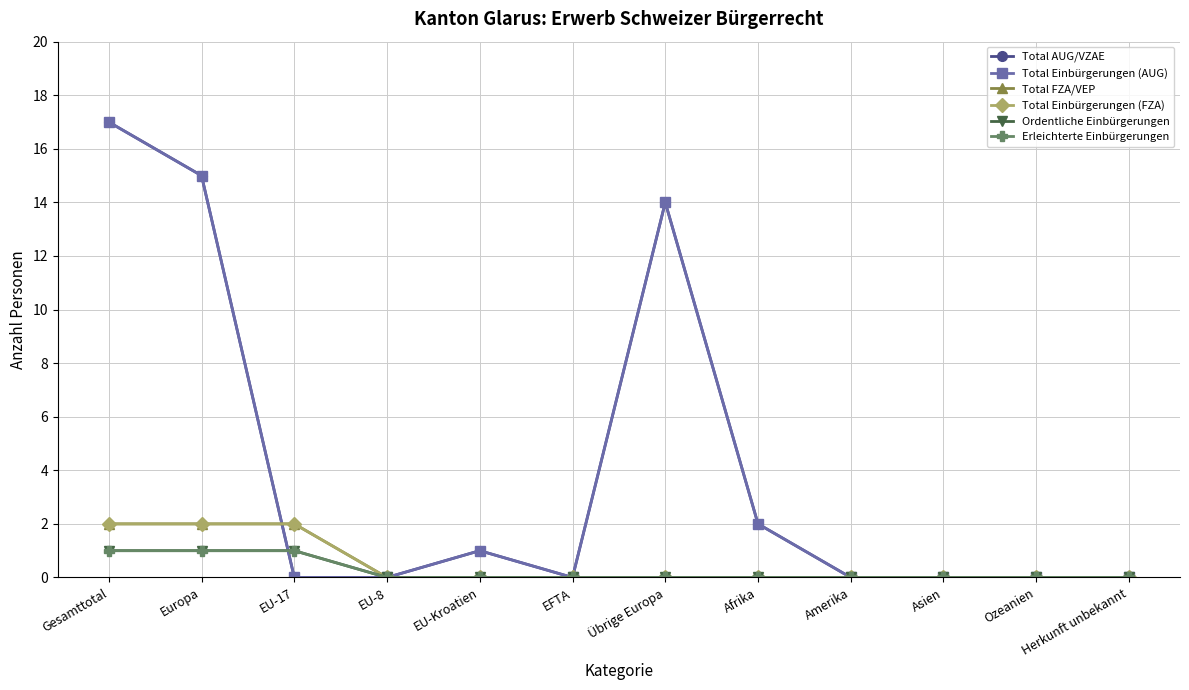

What is the maximum value shown in the chart?

17